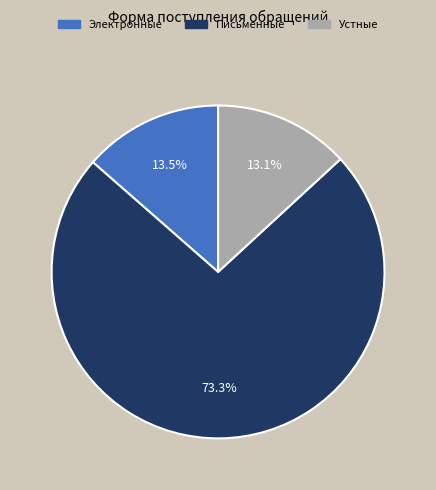

What is the majority slice?

Письменные